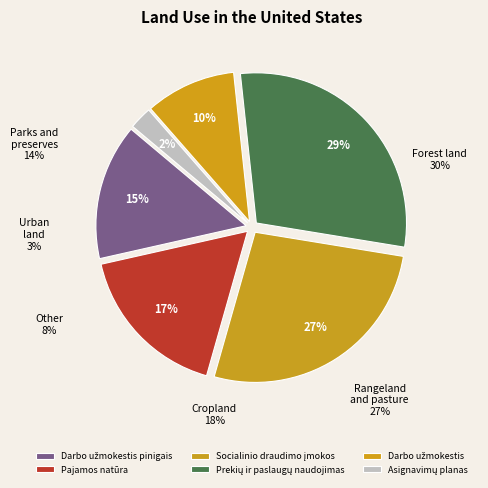

Which category has the smallest portion of the pie?

Asignavimų planas